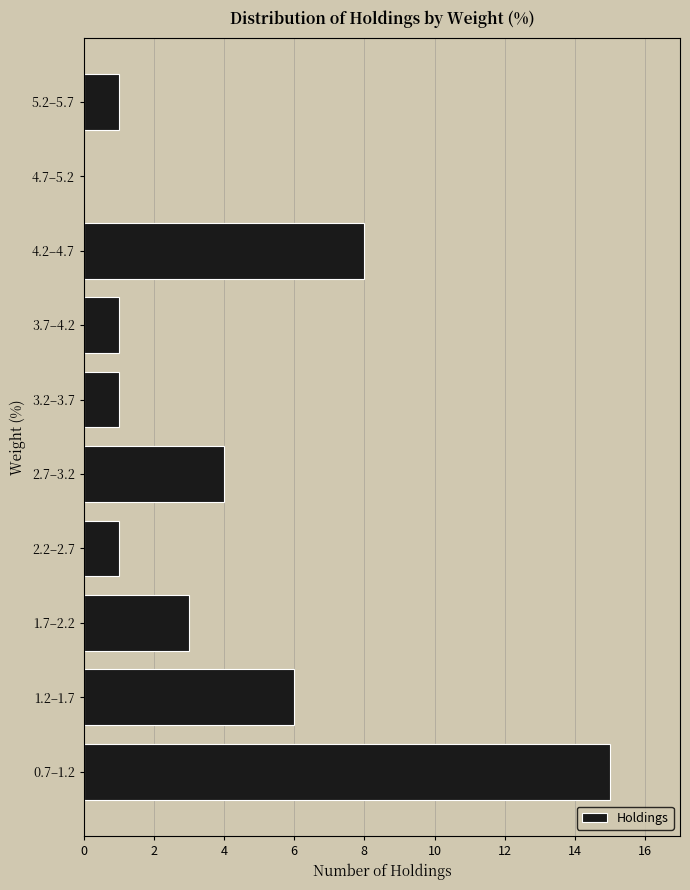

Reading bottom to top, transcribe all the data shown in this chart.

0.7–1.2=15	1.2–1.7=6	1.7–2.2=3	2.2–2.7=1	2.7–3.2=4	3.2–3.7=1	3.7–4.2=1	4.2–4.7=8	4.7–5.2=0	5.2–5.7=1